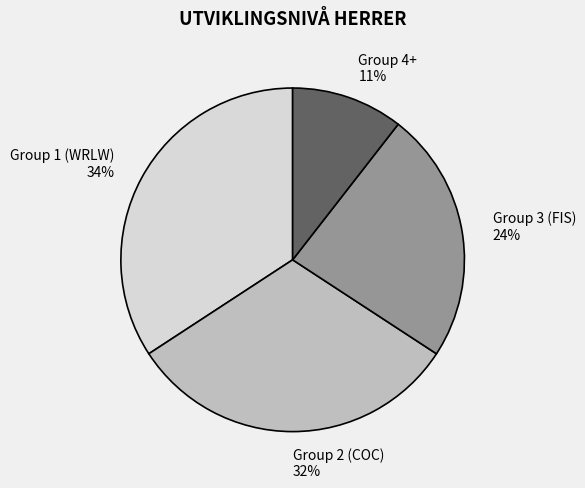

Which has a higher value, Group 4+ or Group 2 (COC)?

Group 2 (COC)